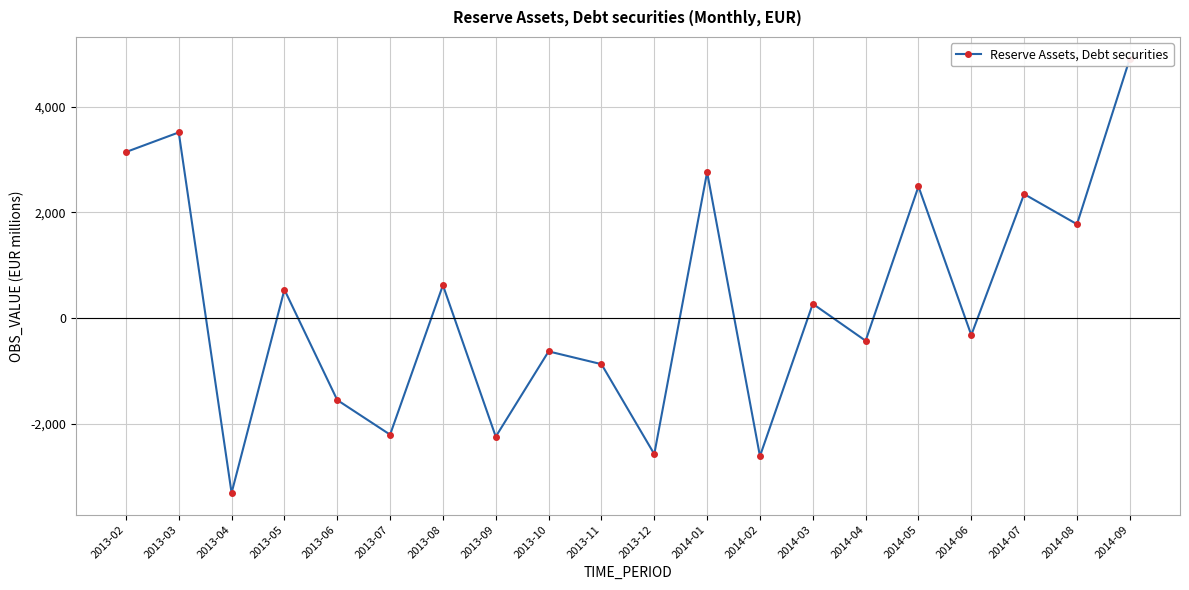

At which label is the value closest to 802?

2013-08